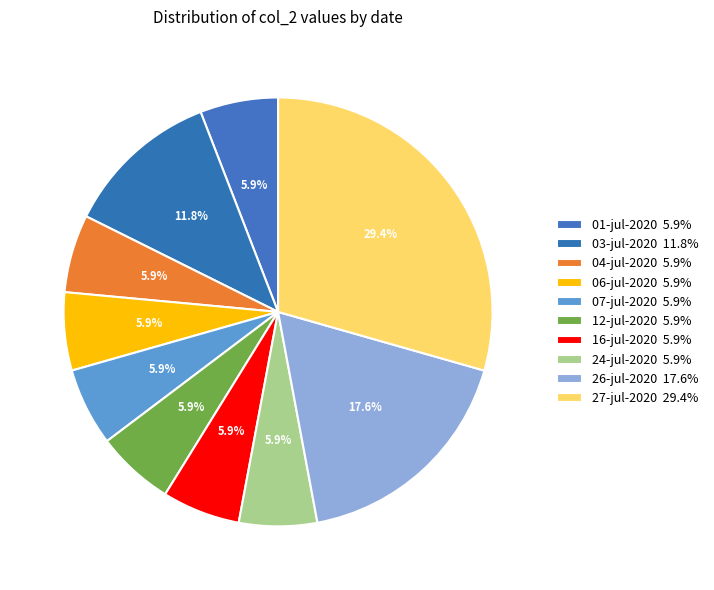

Count the number of slices in the pie.

10